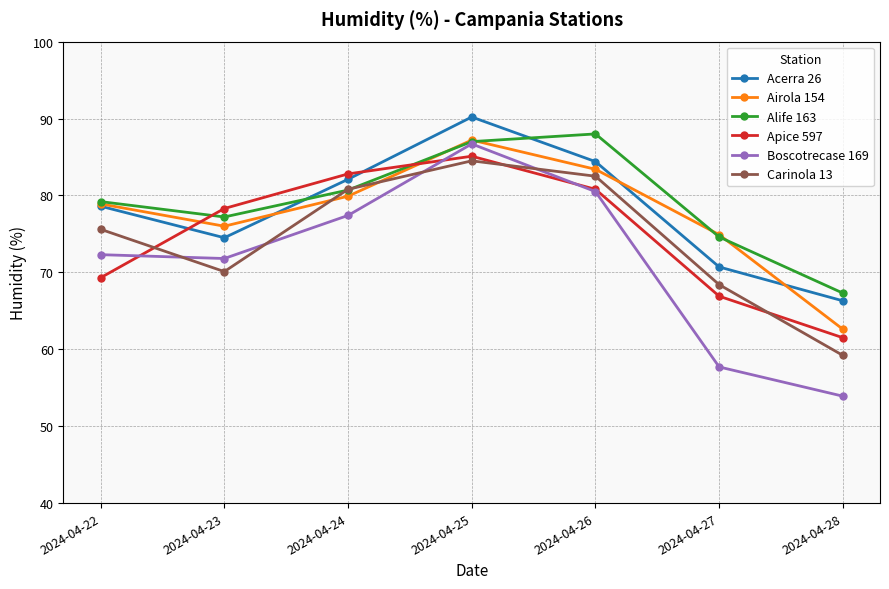

Rank the series by their maximum value, from lowest to highest.

Carinola 13, Apice 597, Boscotrecase 169, Airola 154, Alife 163, Acerra 26